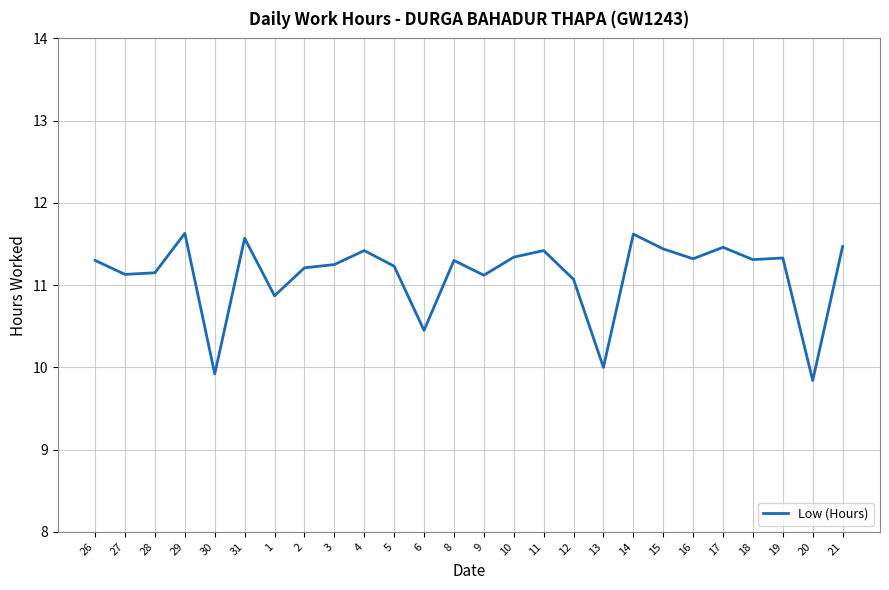

At which label does the data first exceed 11?

26